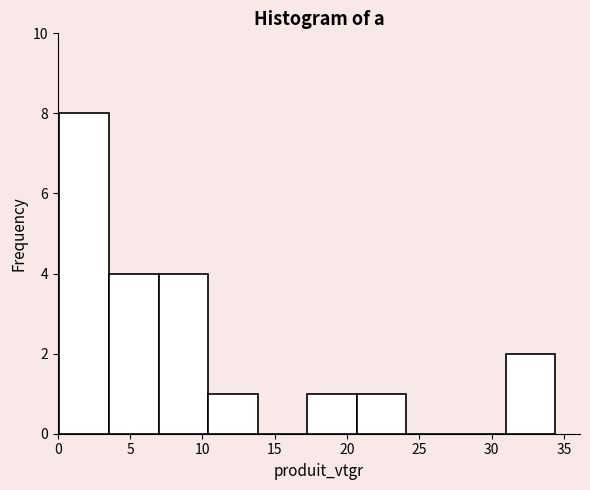

Reading left to right, list every bar in this chart as the range it spans on the x-axis followed by its height. Neither the bar edges nor the heights are printed on the chart, so give them approximately, as read against the axes.

0.0 to 3.5: 8
3.5 to 7.0: 4
7.0 to 10.5: 4
10.5 to 14.0: 1
14.0 to 17.5: 0
17.5 to 20.5: 1
20.5 to 24.0: 1
24.0 to 27.5: 0
27.5 to 31.0: 0
31.0 to 34.5: 2